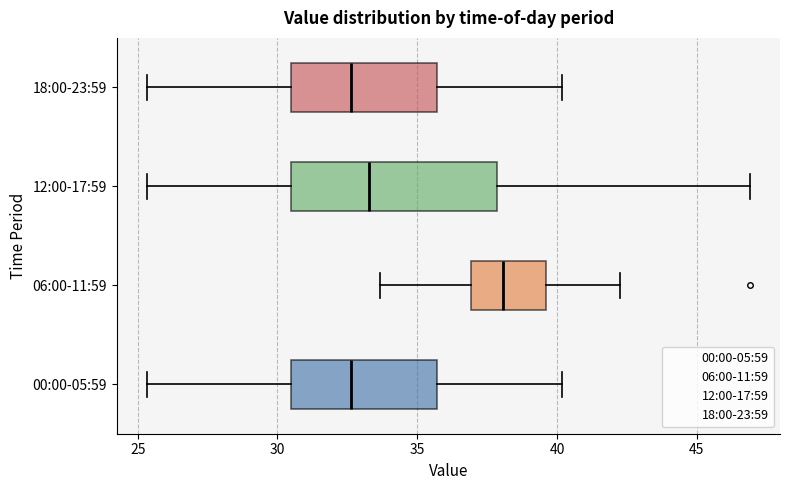

Which box is the widest, from its left edge to its right edge?

12:00-17:59